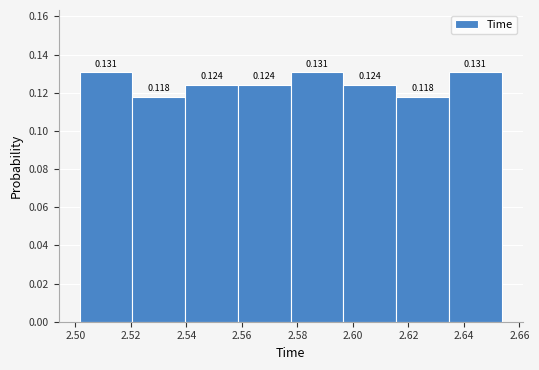

Reading left to right, transcribe this chart: for each bar, give the range it covers on the x-axis and its height. The bar edges are not printed on the chart, so give them approximately, as read against the axis.

2.502 to 2.520: 0.131
2.520 to 2.540: 0.118
2.540 to 2.558: 0.124
2.558 to 2.578: 0.124
2.578 to 2.596: 0.131
2.596 to 2.616: 0.124
2.616 to 2.634: 0.118
2.634 to 2.654: 0.131